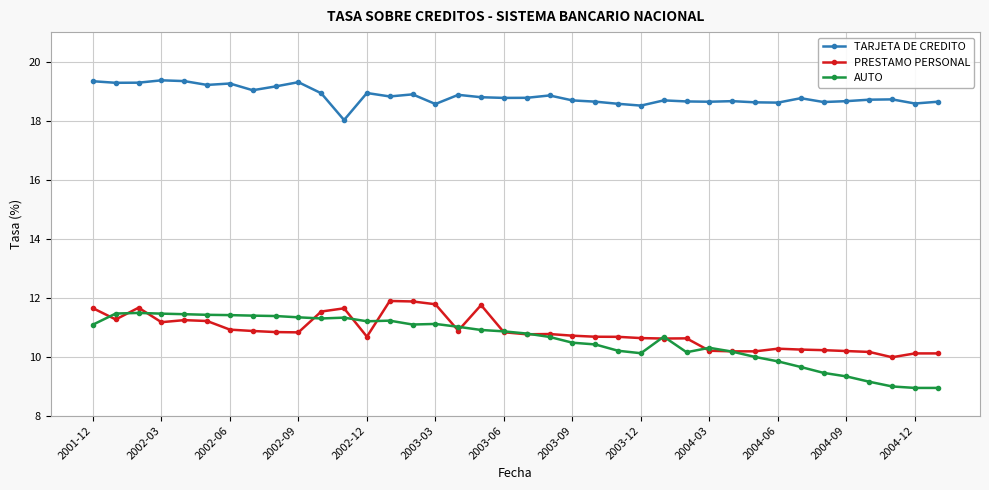

Which series has the widest spread of values?

AUTO